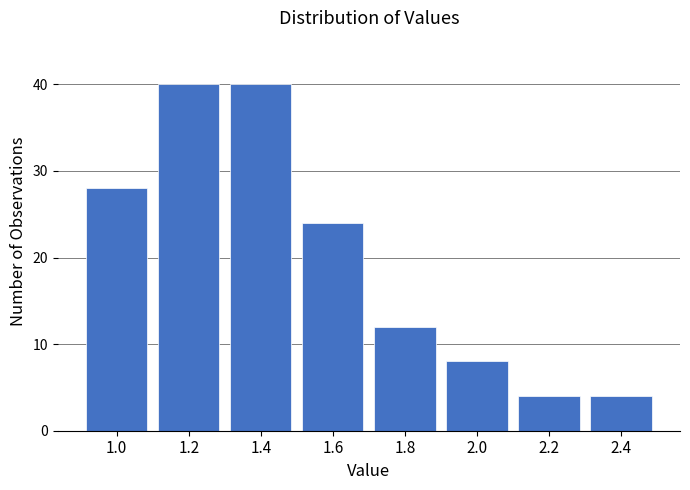

Reading right to left, what are all the values shown in this chart?

4	4	8	12	24	40	40	28